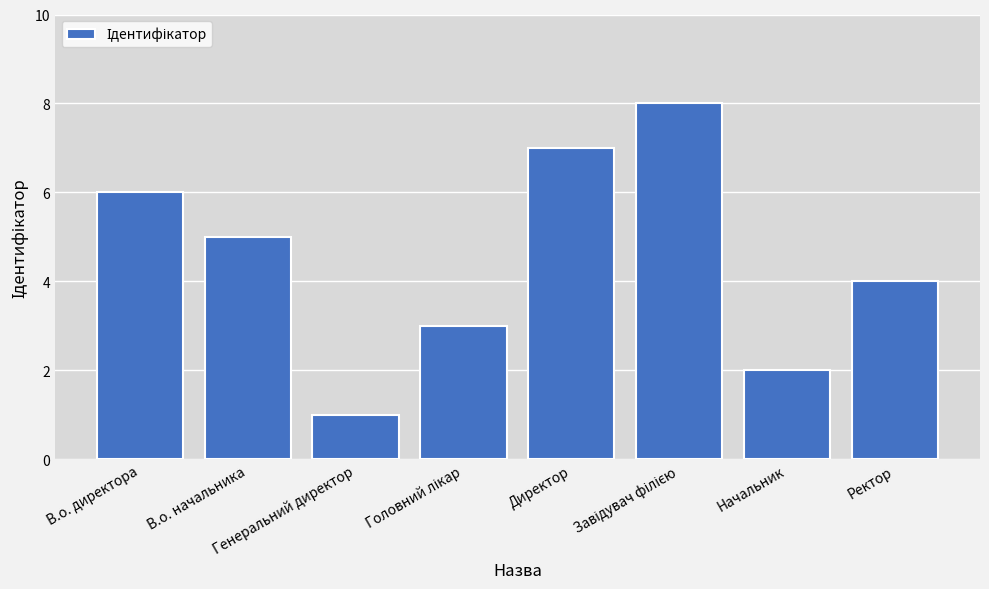

What is the maximum value shown in the chart?

8